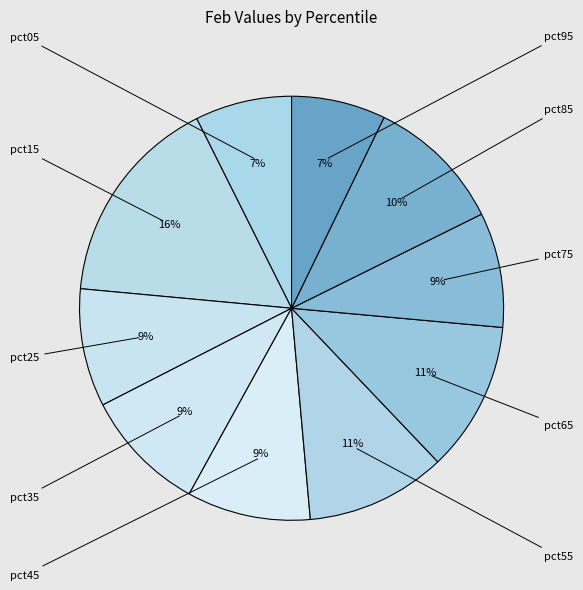

Is there a majority slice in this chart?

No